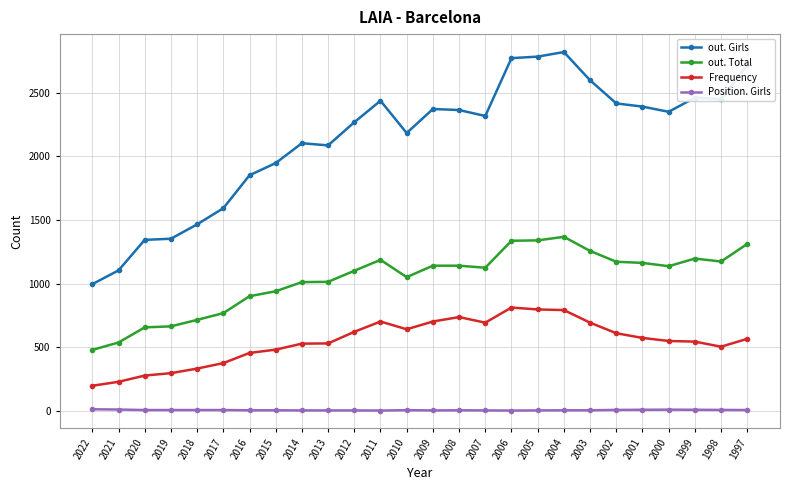

True or false: Position. Girls and out. Girls intersect in this chart.

False